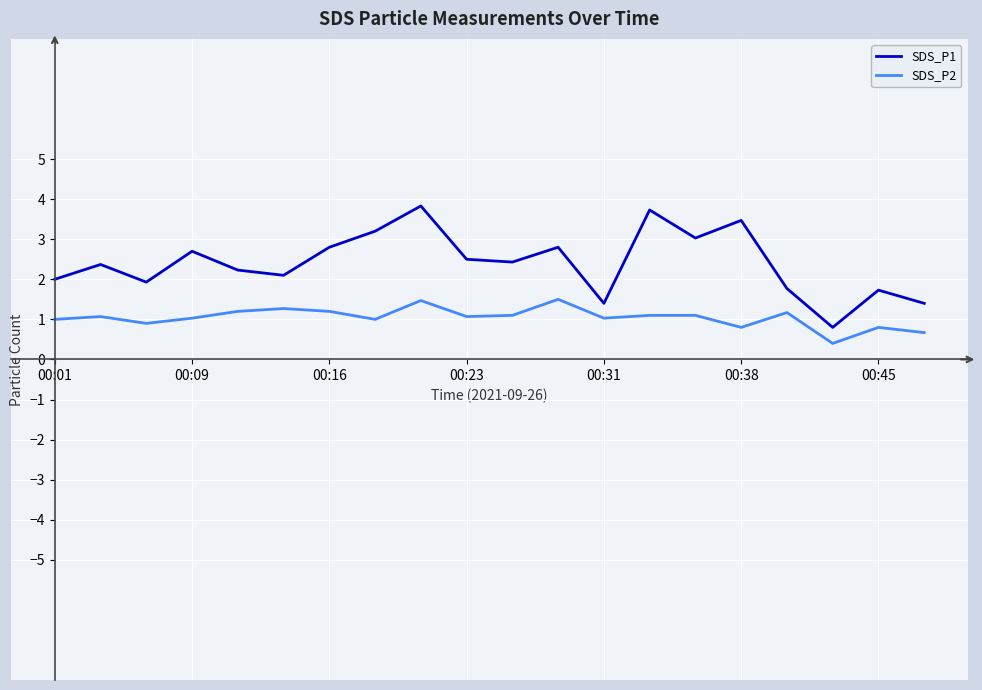

How many interior local valleys does the SDS_P1 series have?

6